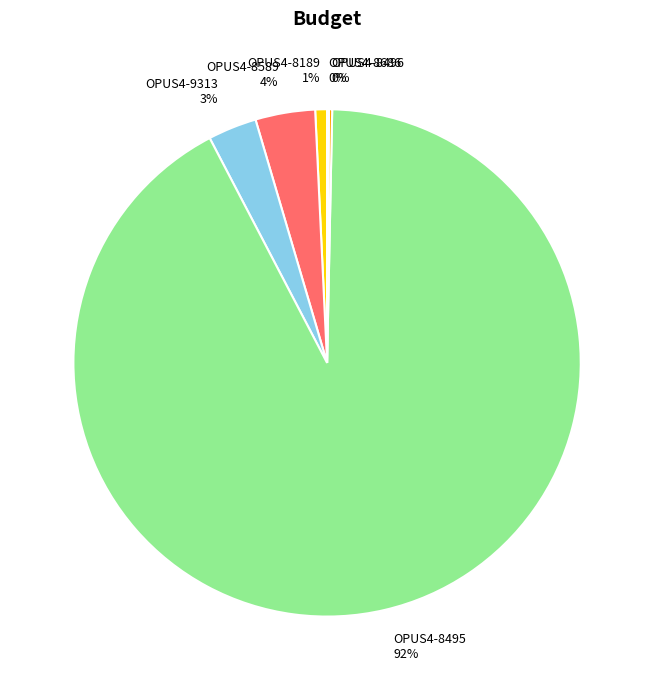

Combined, do OPUS4-8189 and OPUS4-8495 account for over 50%?

Yes